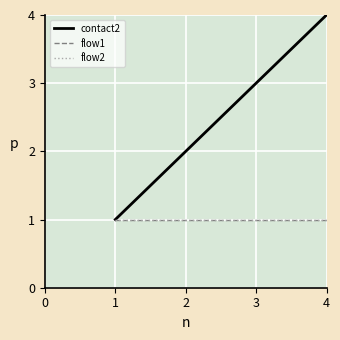

The contact2 series shows 2 at 2. True or false?

True